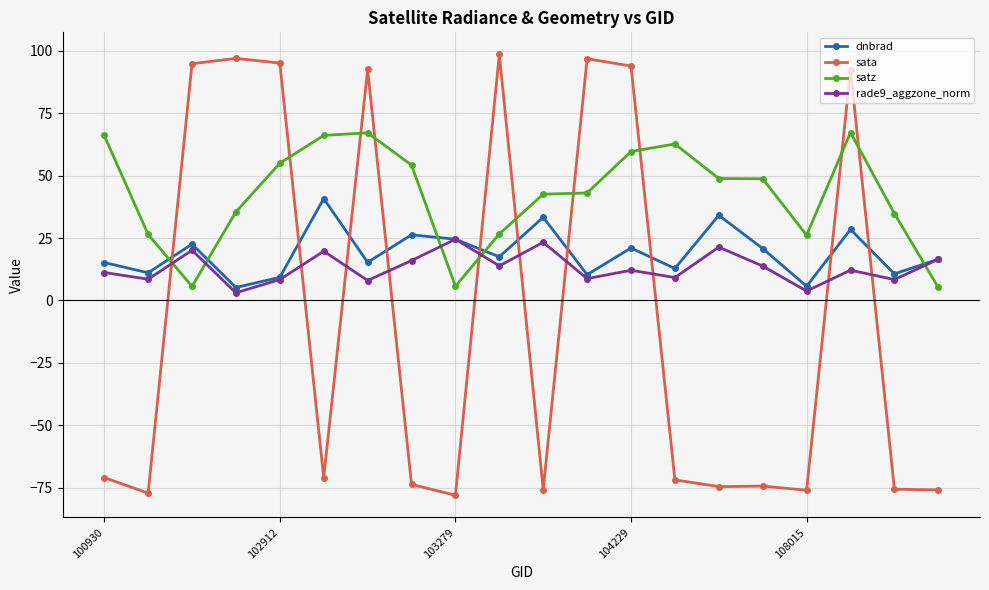

Which series has the largest total across all categories?

satz